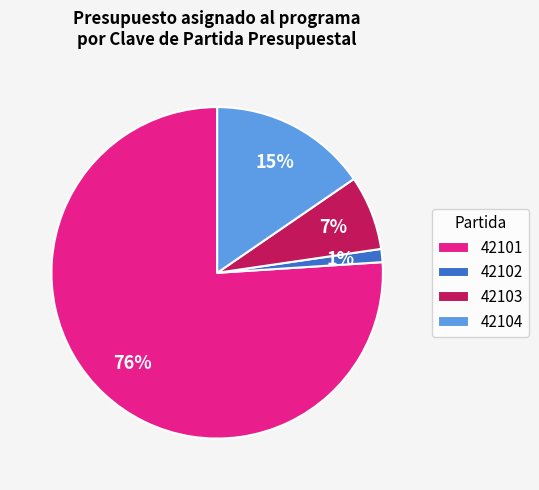

The 42101 slice represents 1% of the pie. True or false?

False